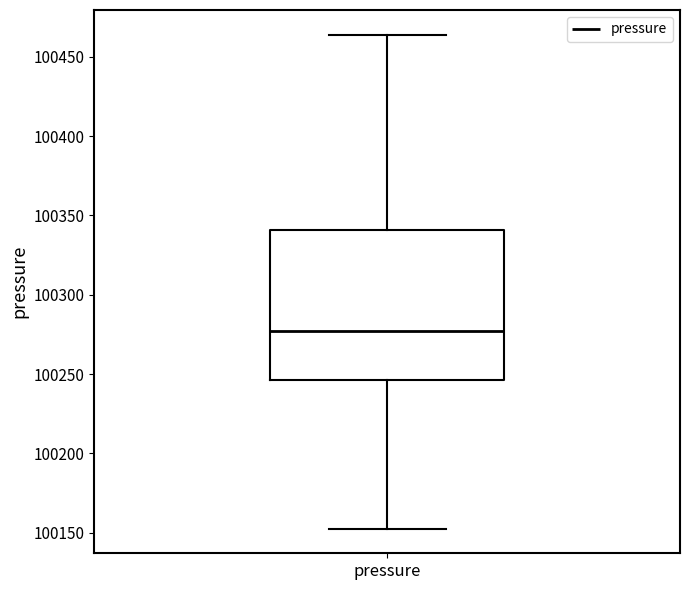

Where does the median line of the box for pressure sit on the y-axis? The values are not printed on the chart, so give them approximately, as read against the axis.

100275